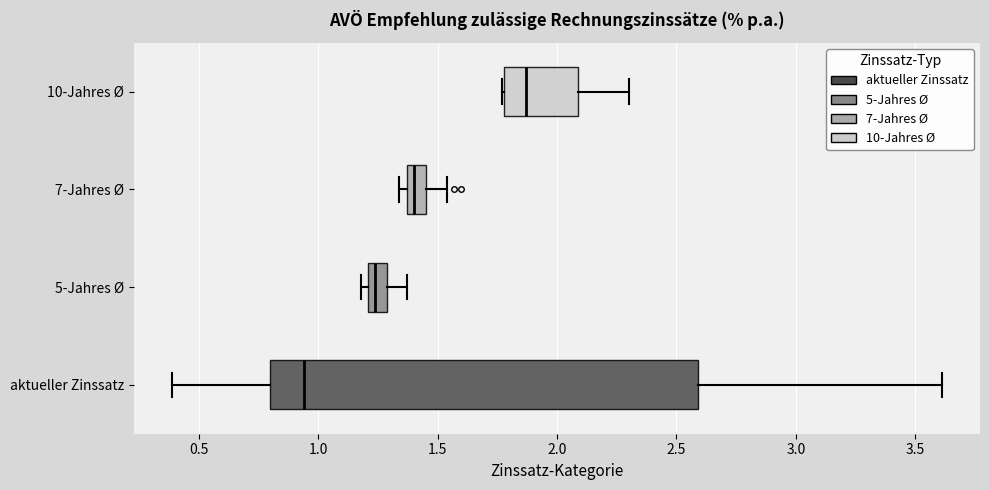

Reading bottom to top, read every box against the x-axis: the position of its median line, the range the box covers, and the ends of its whiskers. The values are not printed on the chart, so give them approximately, as read against the axis.

aktueller Zinssatz: median 0.95, box 0.80 to 2.60, whiskers 0.40 to 3.60
5-Jahres Ø: median 1.25, box 1.20 to 1.30, whiskers 1.20 (just left of the box's left edge) to 1.35
7-Jahres Ø: median 1.40, box 1.35 to 1.45, whiskers 1.35 (just left of the box's left edge) to 1.55
10-Jahres Ø: median 1.85, box 1.80 to 2.10, whiskers 1.75 to 2.30